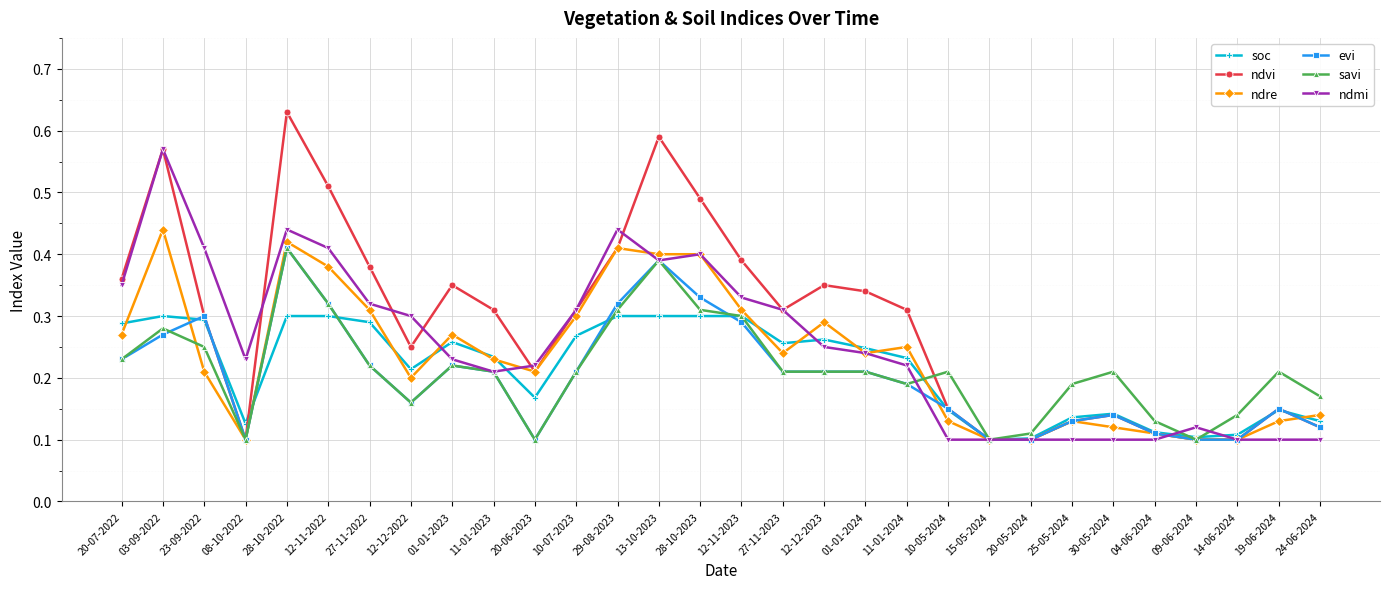

In ndmi, how many points are higher than both neighbors (excluding endpoints)?

5